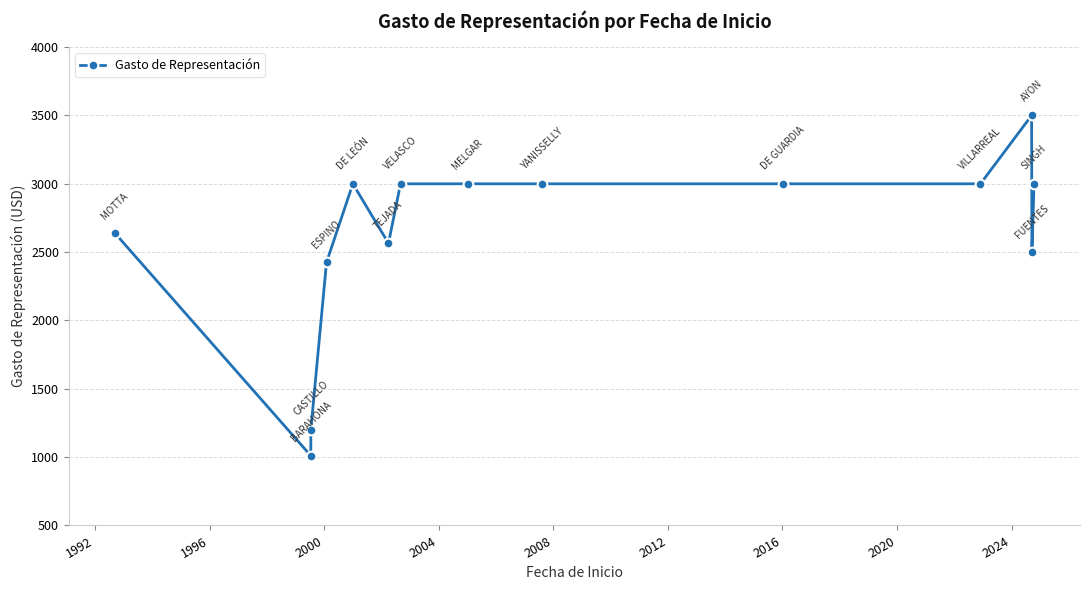

True or false: there are more than 1 points higher than both neighbors.

True